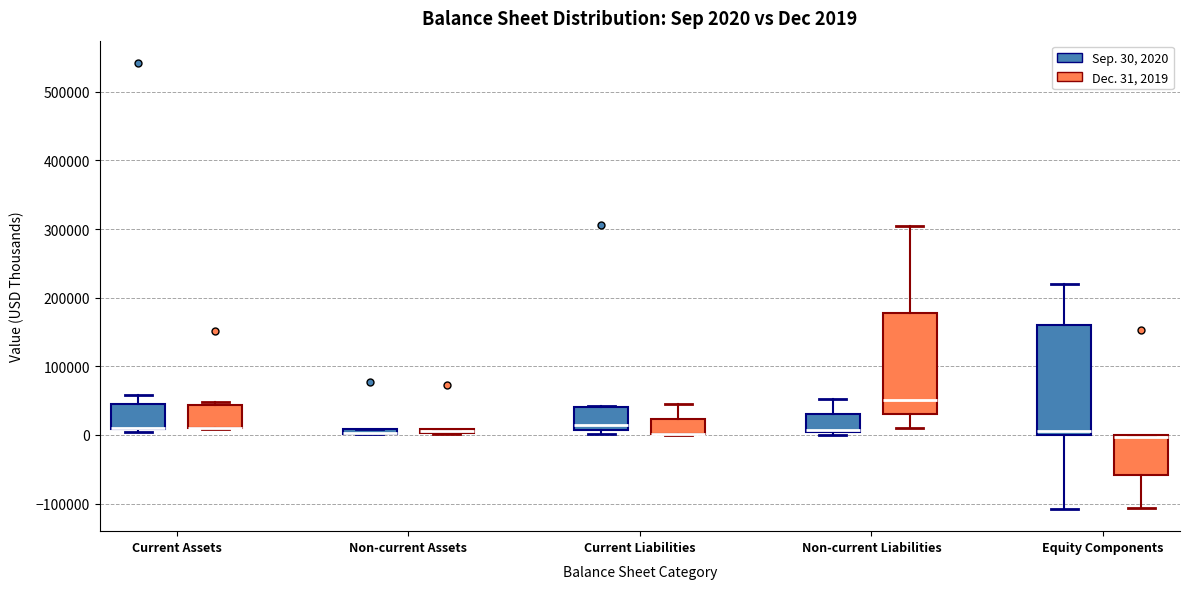

Which box is the tallest, from its lower edge to its upper edge?

Equity Components (Sep. 30, 2020)